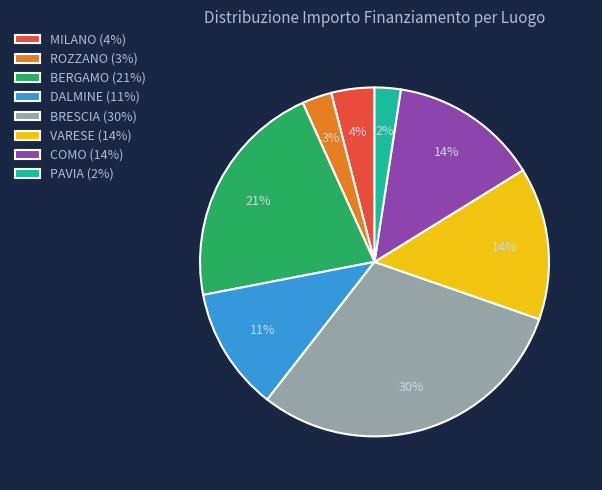

What percentage is the ROZZANO (3%) slice, to the nearest percent?

3%